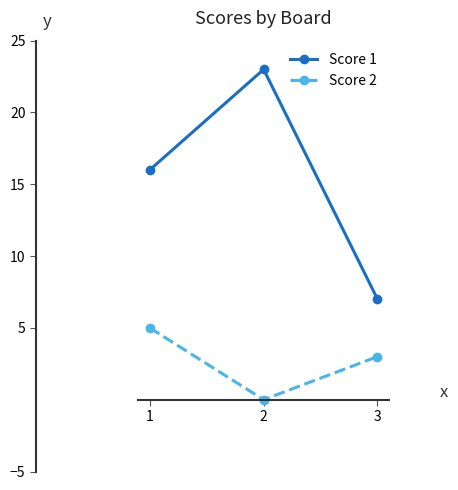

What is the difference between the maximum and minimum values in the Score 1 series?

16